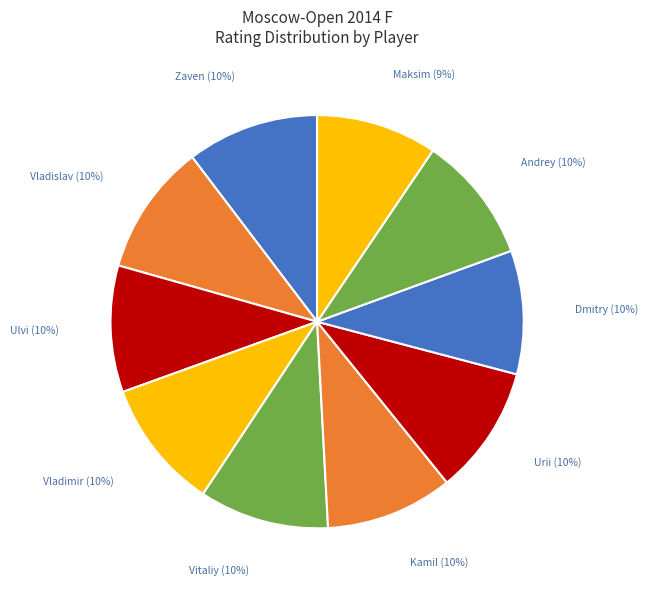

To the nearest percent, what is the difference between the largest and smallest slice percentages?

1%